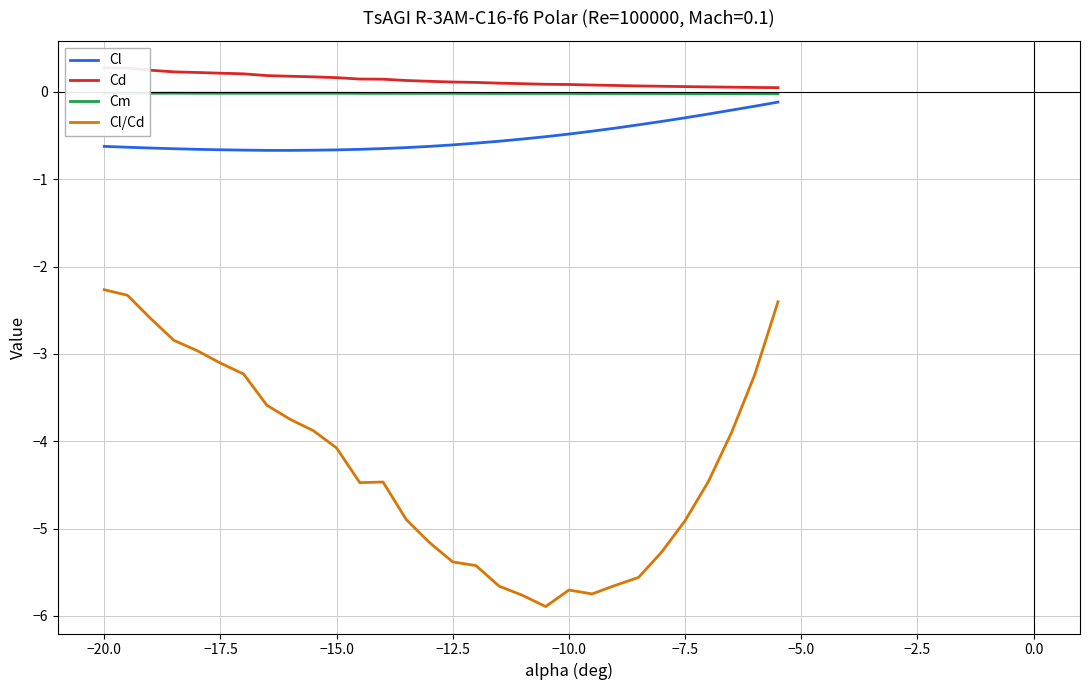

What is the minimum value for Cl/Cd?

-5.9